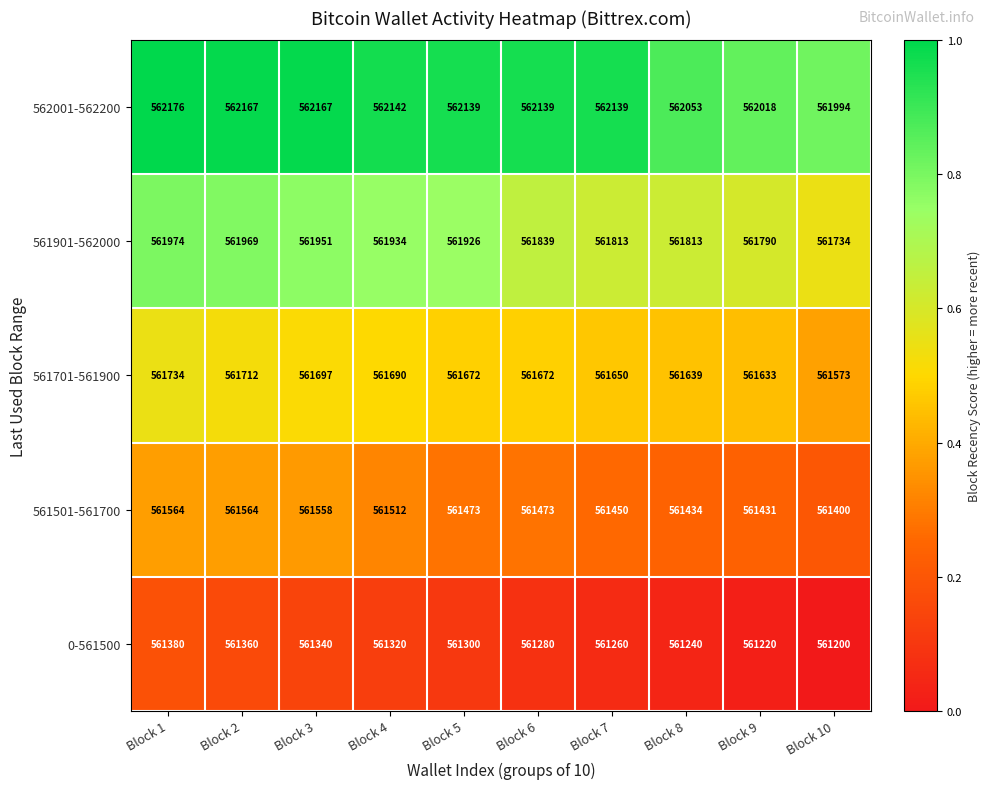

The 0-561500 series shows 145236 at Block 5. True or false?

False